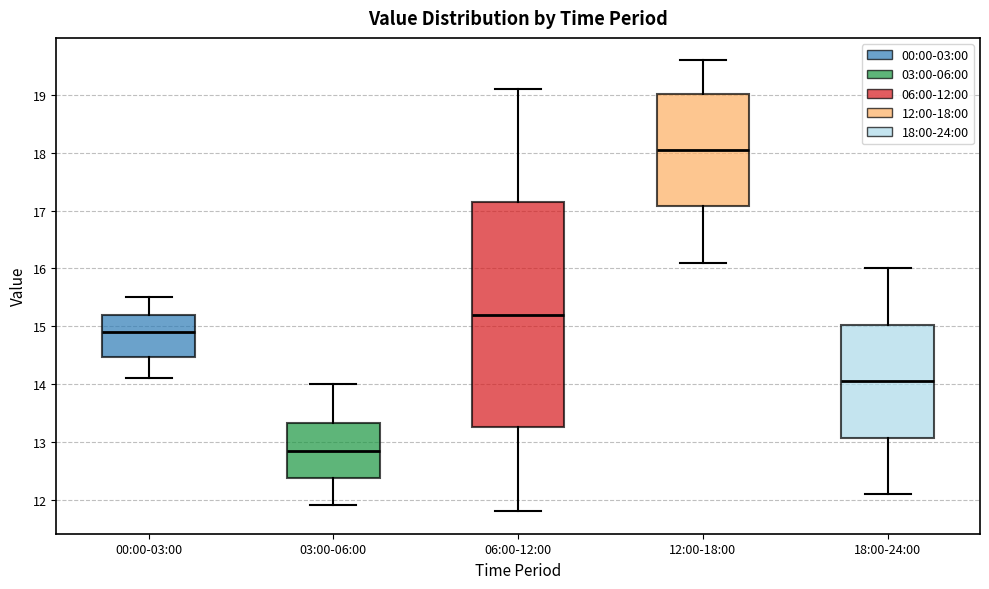

Which box is the tallest, from its lower edge to its upper edge?

06:00-12:00